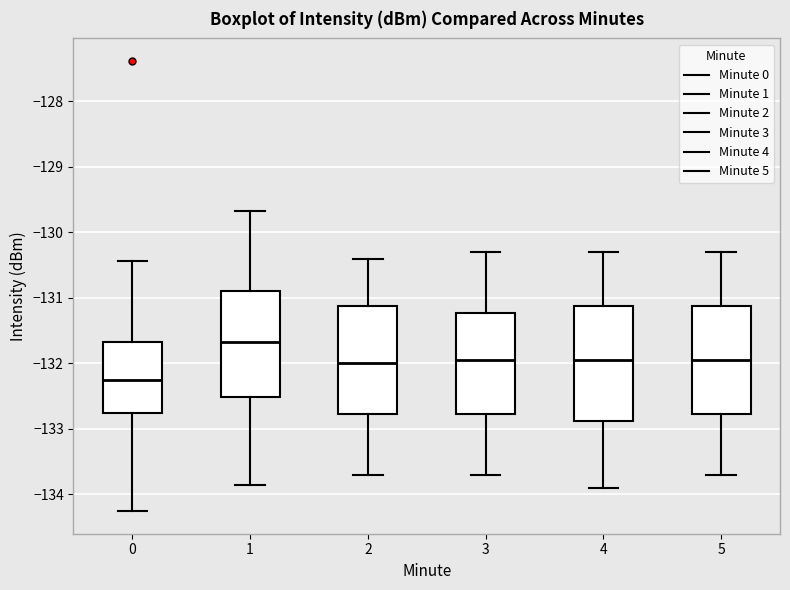

Which box's median line is the highest?

1